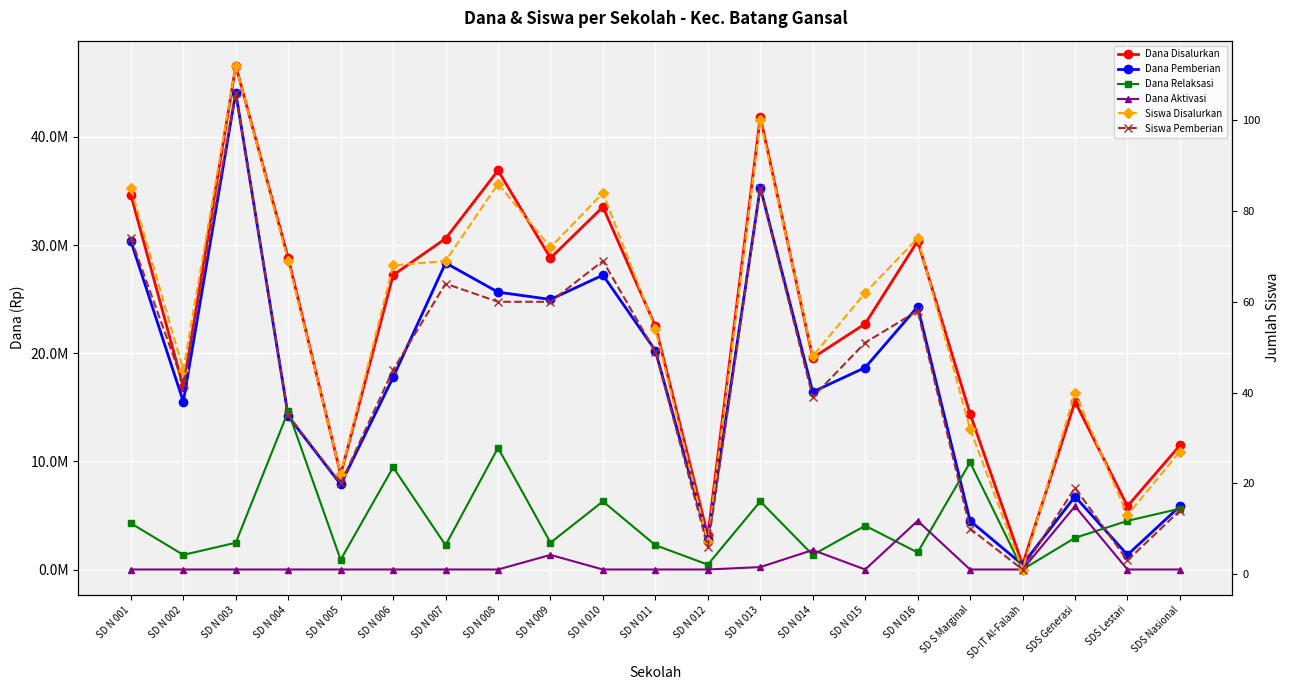

Which series has the widest spread of values?

Dana Disalurkan